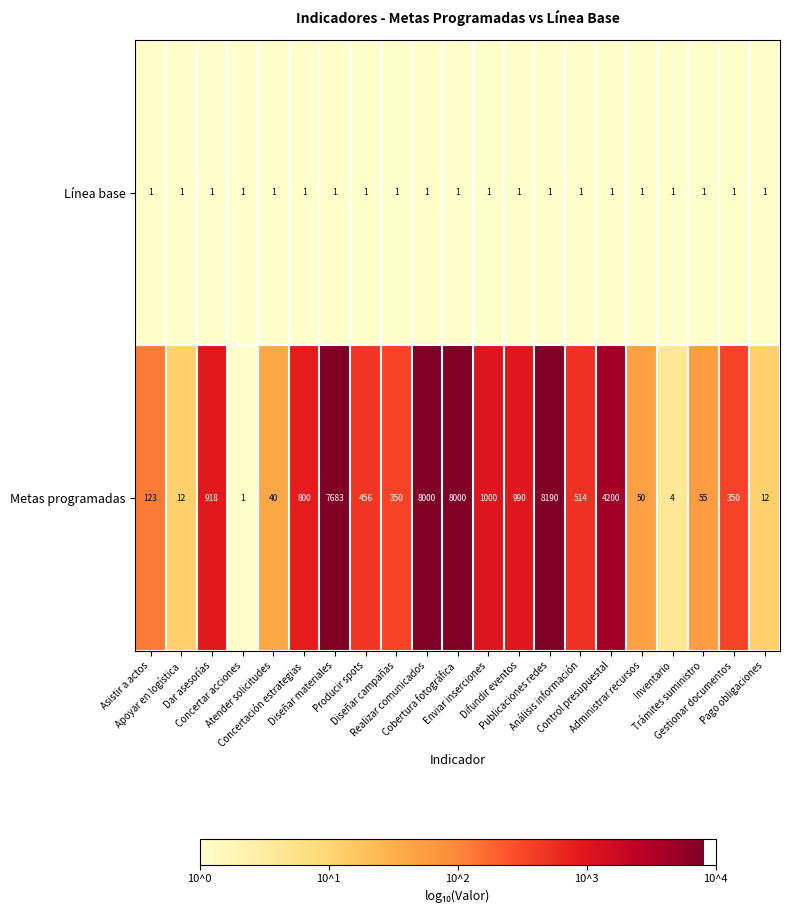

Which series has the largest range (max minus min)?

Metas programadas